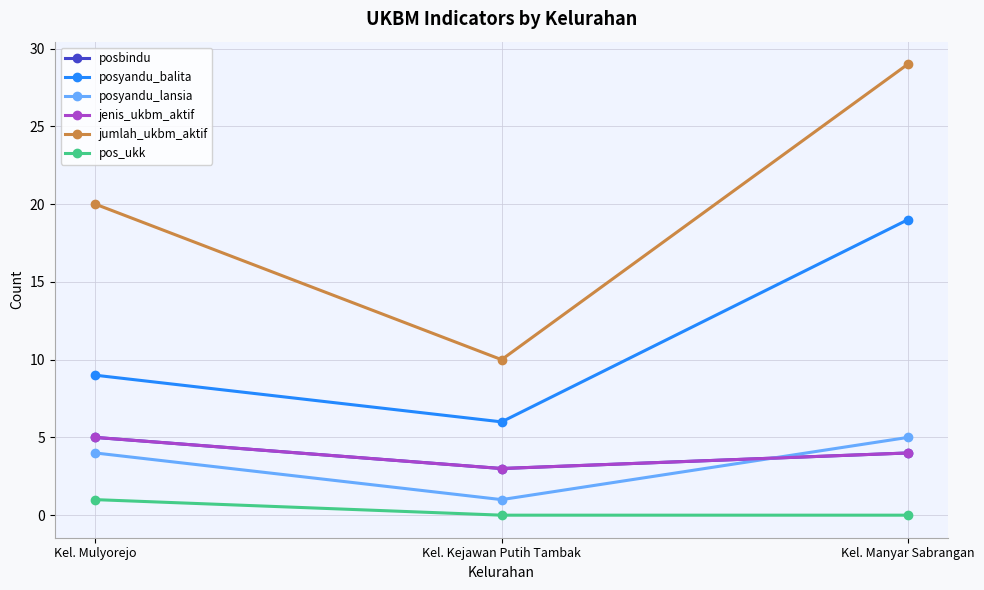

Between Kel. Kejawan Putih Tambak and Kel. Manyar Sabrangan, which is larger?

Kel. Manyar Sabrangan